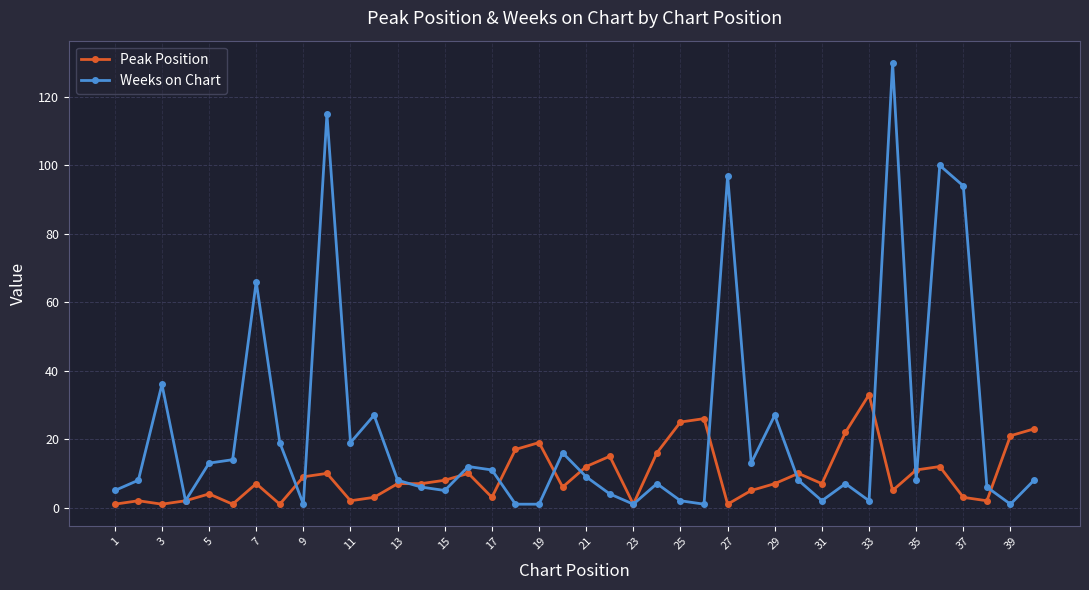

What is the difference between the maximum and minimum values in the Peak Position series?

32